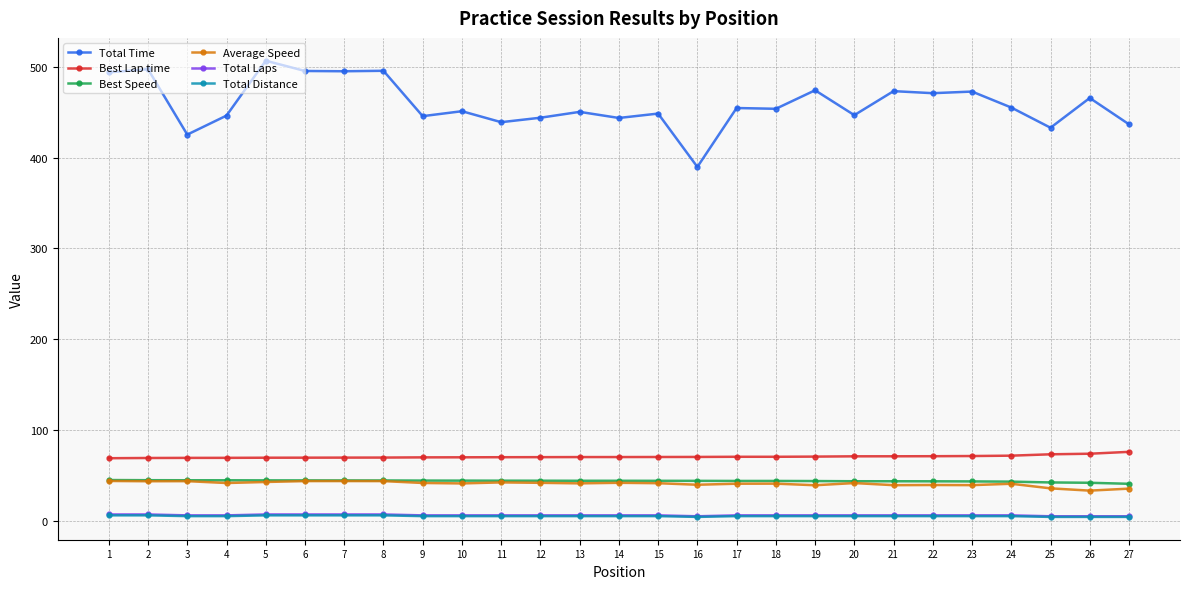

What are all the series names shown in the legend?

Total Time, Best Lap time, Best Speed, Average Speed, Total Laps, Total Distance